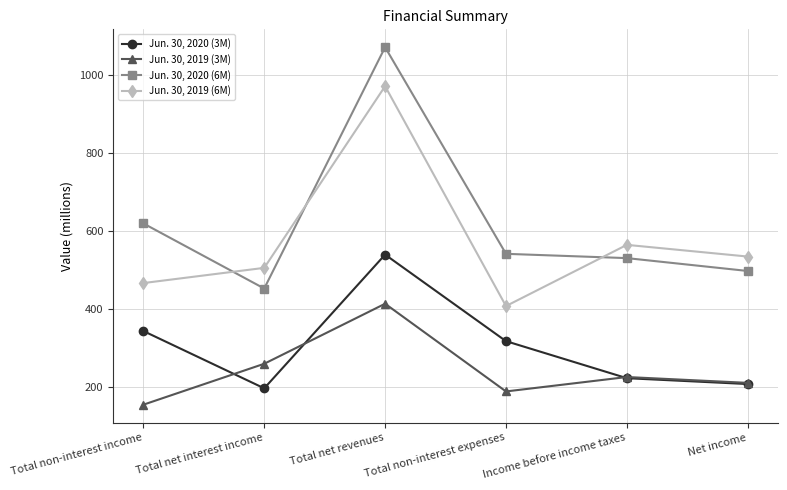

Reading left to right, list all the values displayed in this chart.

Jun. 30, 2020 (3M): Total non-interest income=343	Total net interest income=196	Total net revenues=539	Total non-interest expenses=317	Income before income taxes=222	Net income=207
Jun. 30, 2019 (3M): Total non-interest income=154	Total net interest income=259	Total net revenues=413	Total non-interest expenses=188	Income before income taxes=225	Net income=210
Jun. 30, 2020 (6M): Total non-interest income=619	Total net interest income=452	Total net revenues=1071	Total non-interest expenses=541	Income before income taxes=530	Net income=497
Jun. 30, 2019 (6M): Total non-interest income=466	Total net interest income=505	Total net revenues=971	Total non-interest expenses=407	Income before income taxes=564	Net income=534